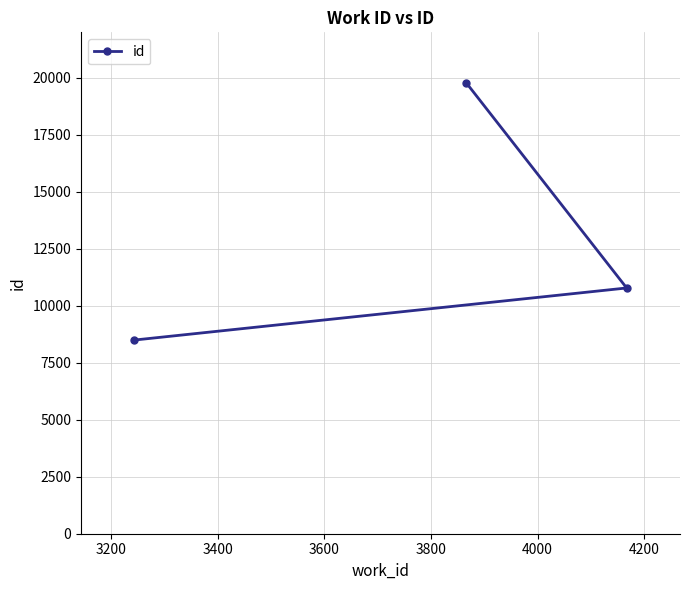

What is the smallest value displayed?

8498